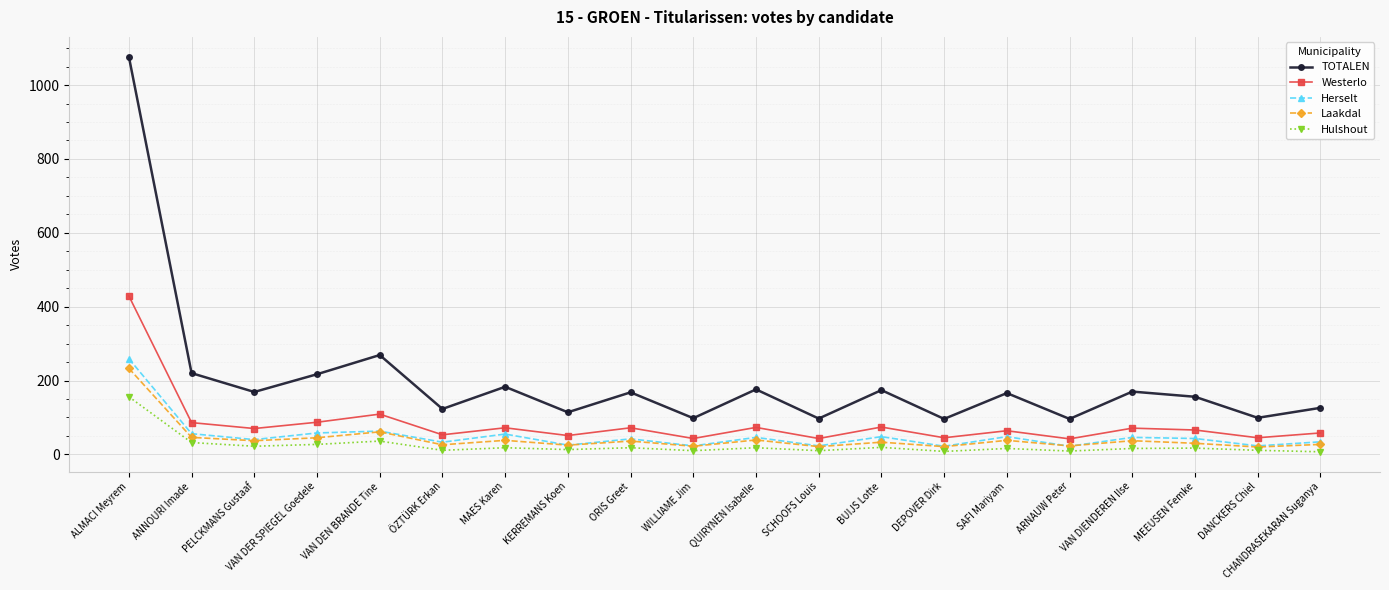

Which series has the largest total across all categories?

TOTALEN